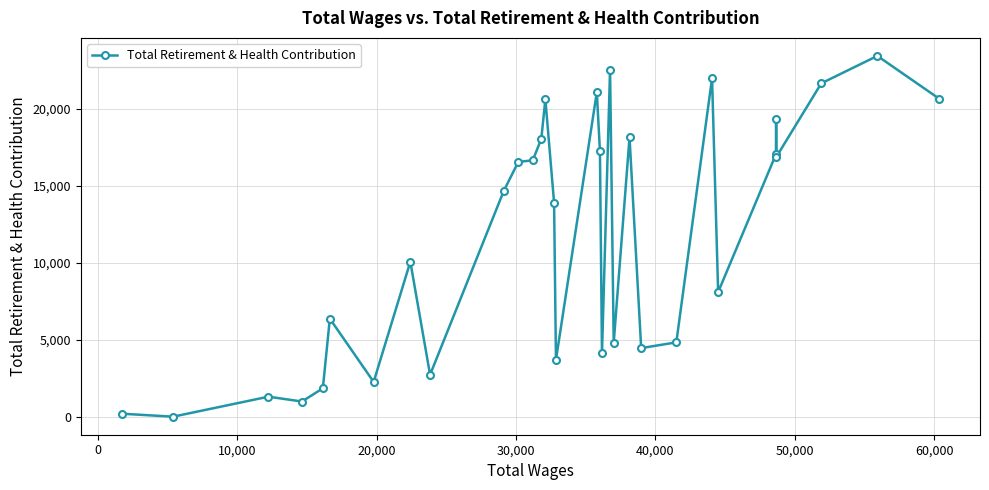

What is the difference between the second highest and second lowest values?

22356